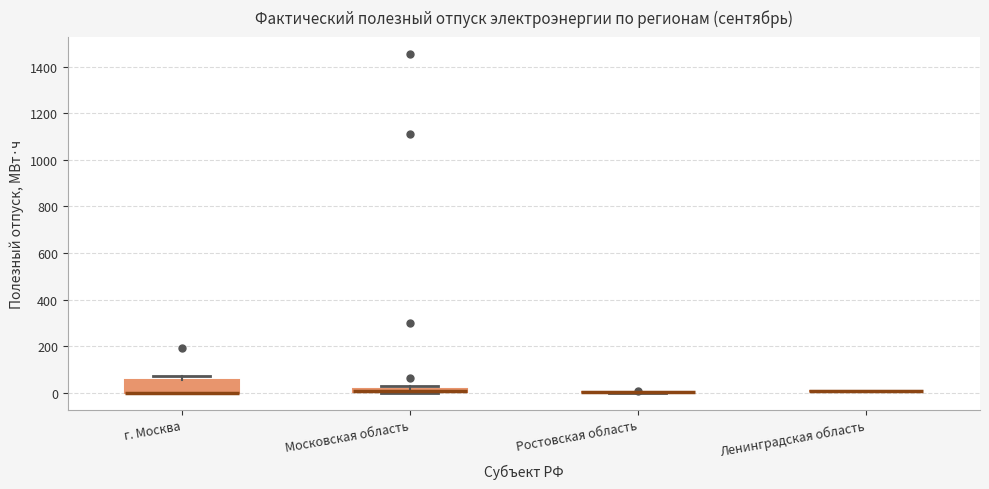

Comparing the boxes themselves (not the whiskers), which one is the tallest?

г. Москва